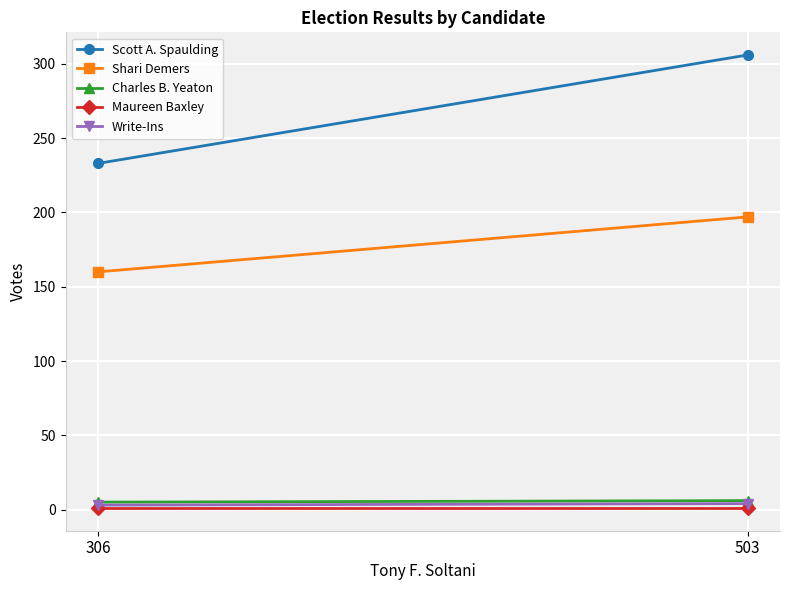

Where is Write-Ins nearest to the value 3?

306